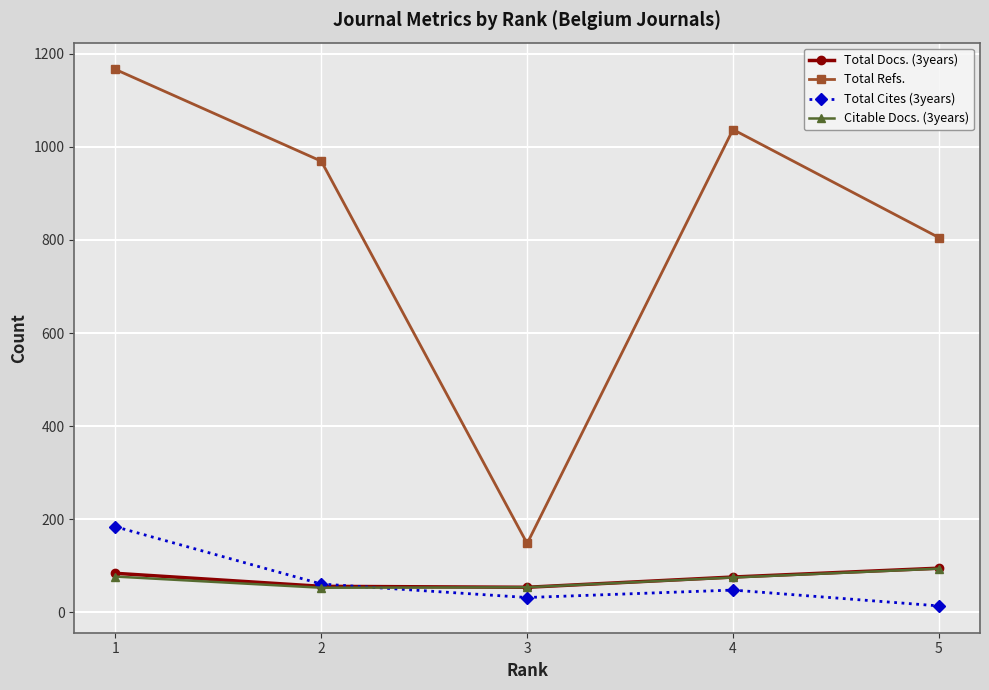

At which category is the sum across all series the highest?

1